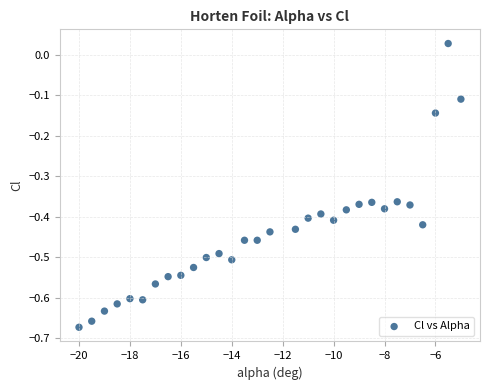

What is the range of X values (max minus min)?

15.0